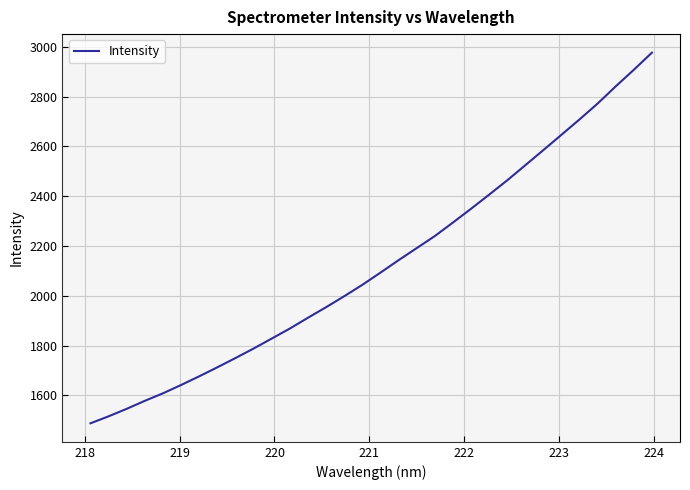

What is the greatest value displayed?

2976.9